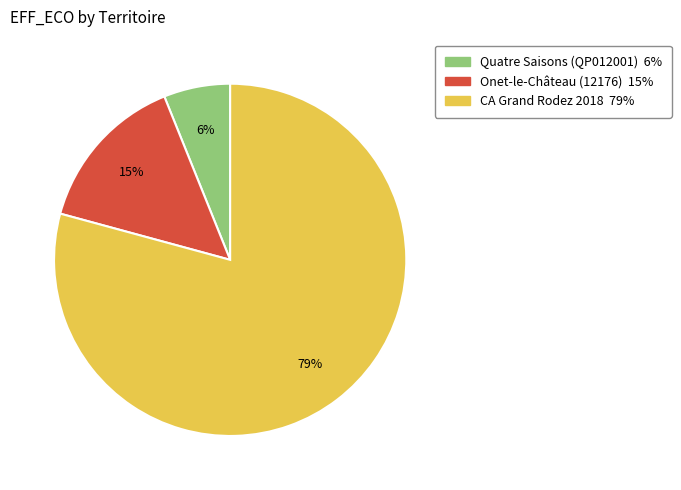

To the nearest percent, what is the average slice percentage?

33%